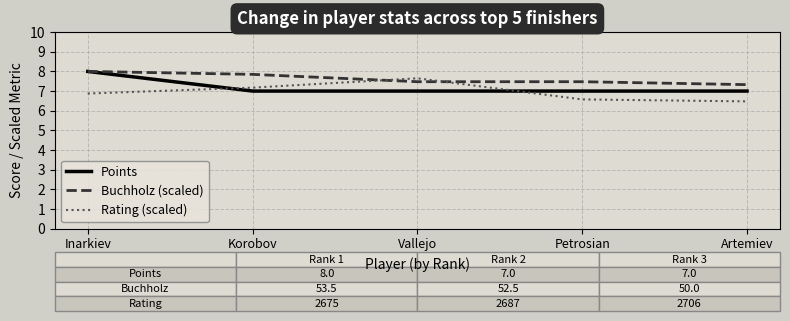

At Petrosian, list the series in order from smallest to largest.

Rating (scaled), Points, Buchholz (scaled)